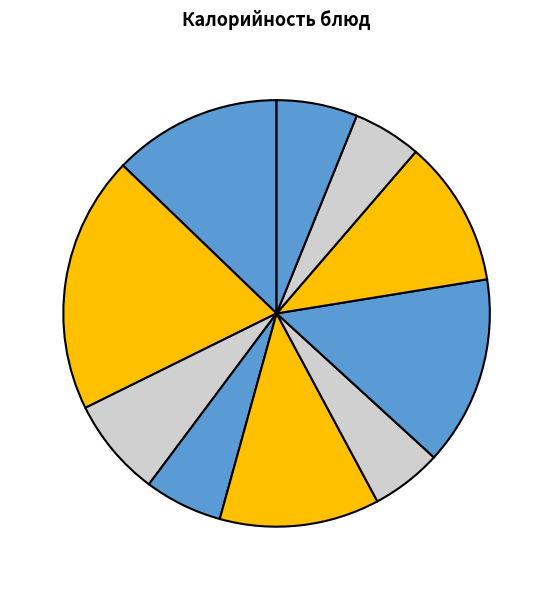

How many slices are in this pie chart?

10